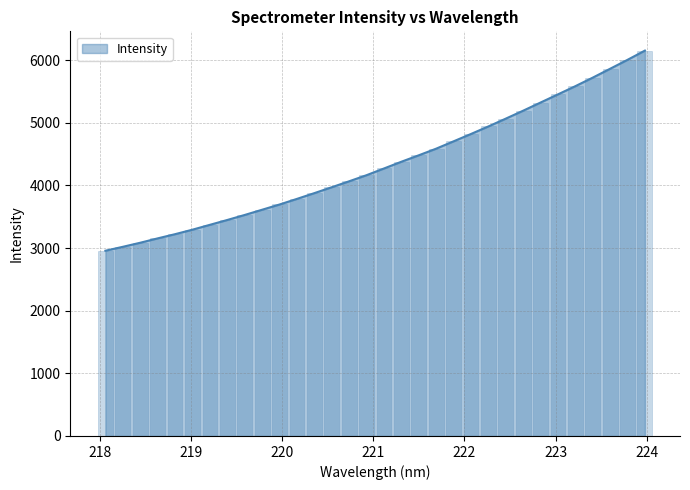

What is the minimum value for Intensity?

2957.0